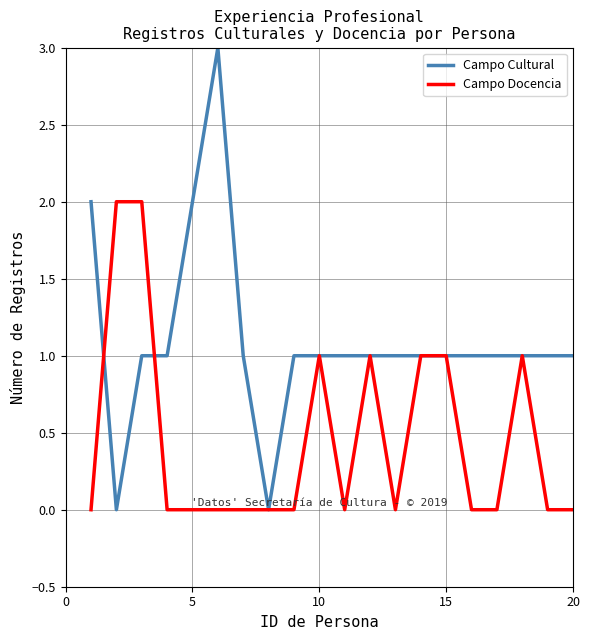

Count the number of categories in the chart.

20